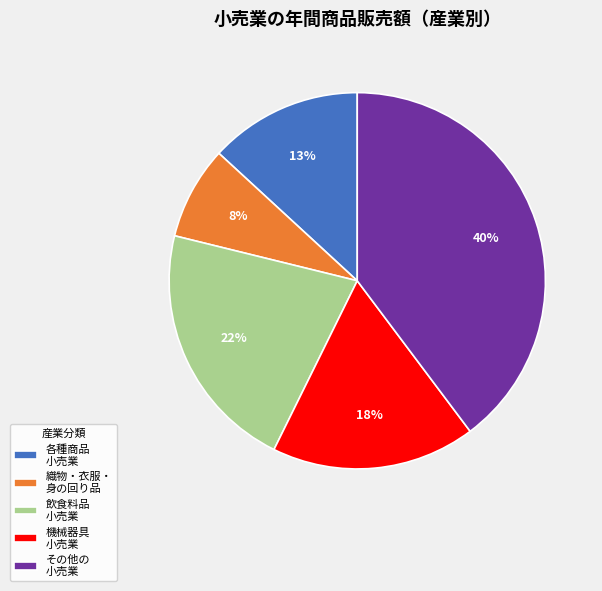

To the nearest percent, what is the difference between the largest and smallest slice percentages?

32%